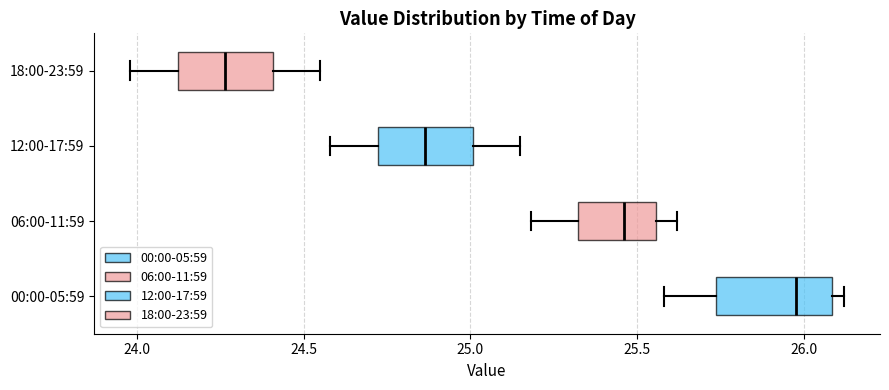

Which box has the furthest to the right median line?

00:00-05:59